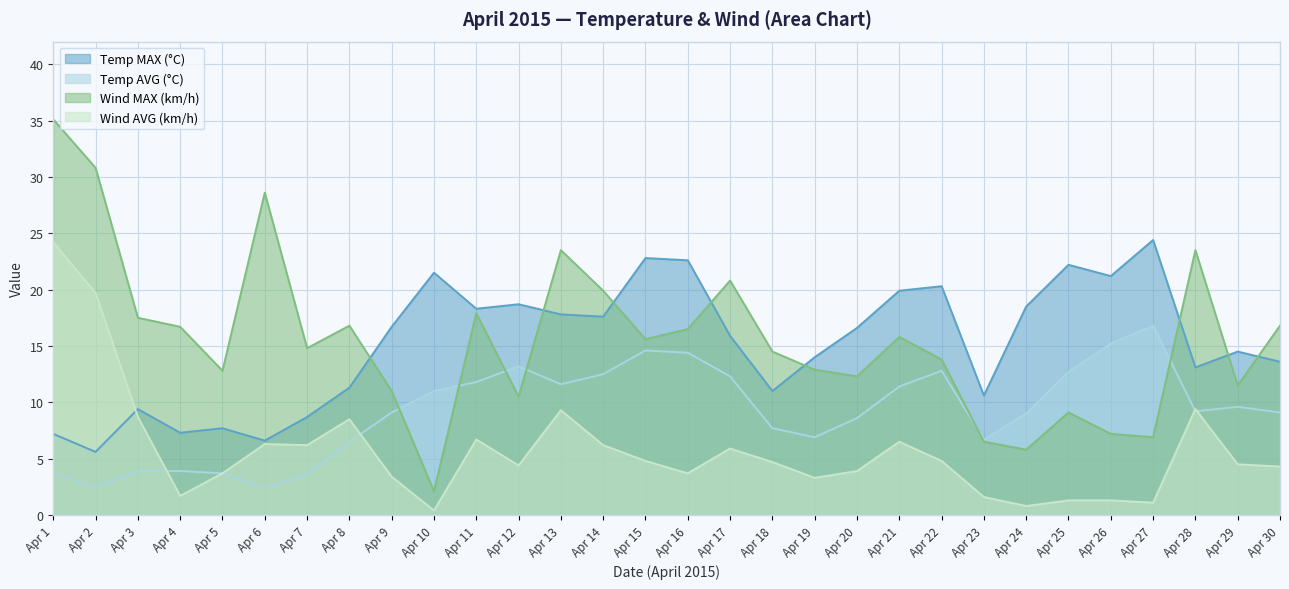

What is the sum of the Wind MAX (km/h) values at Apr 25 and Apr 27?

16.0